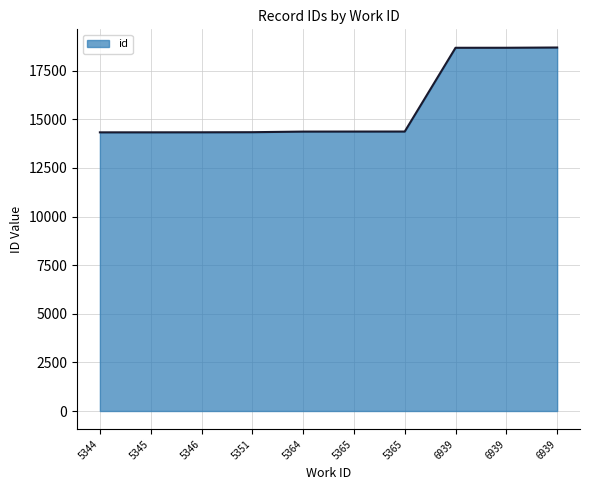

The value at 5364 is 14372. True or false?

True